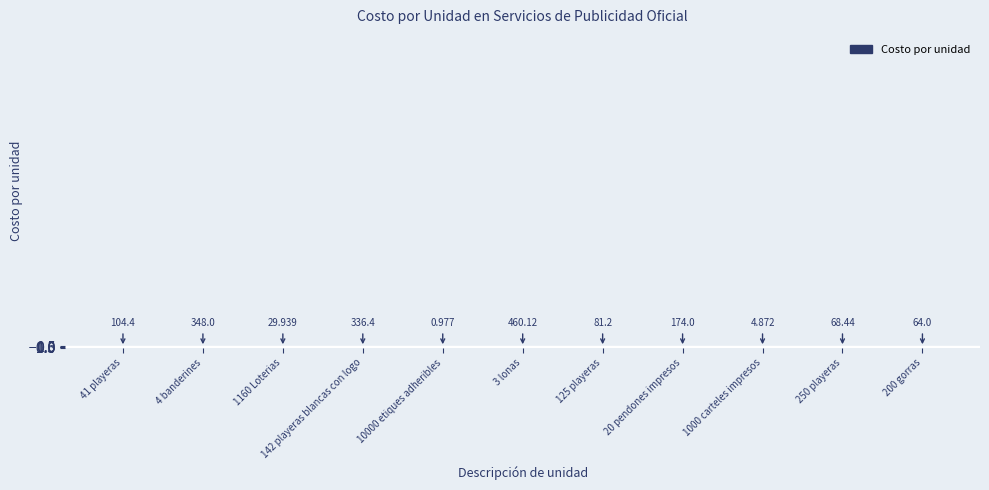

Which category has the highest value across all series?

3 lonas